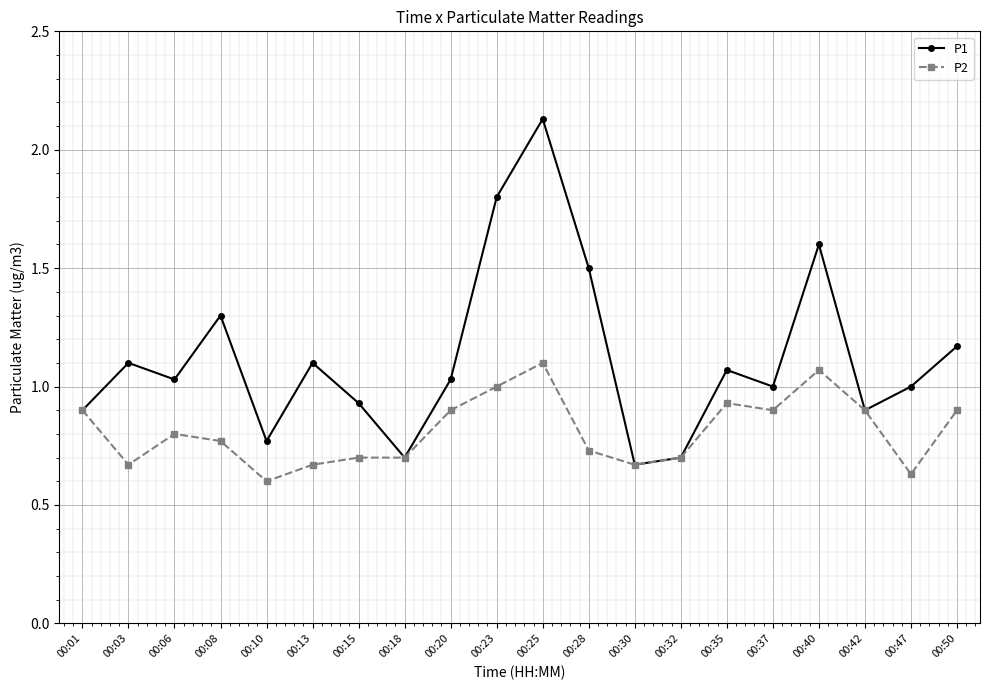

Which category has the highest value in the P1 series?

00:25